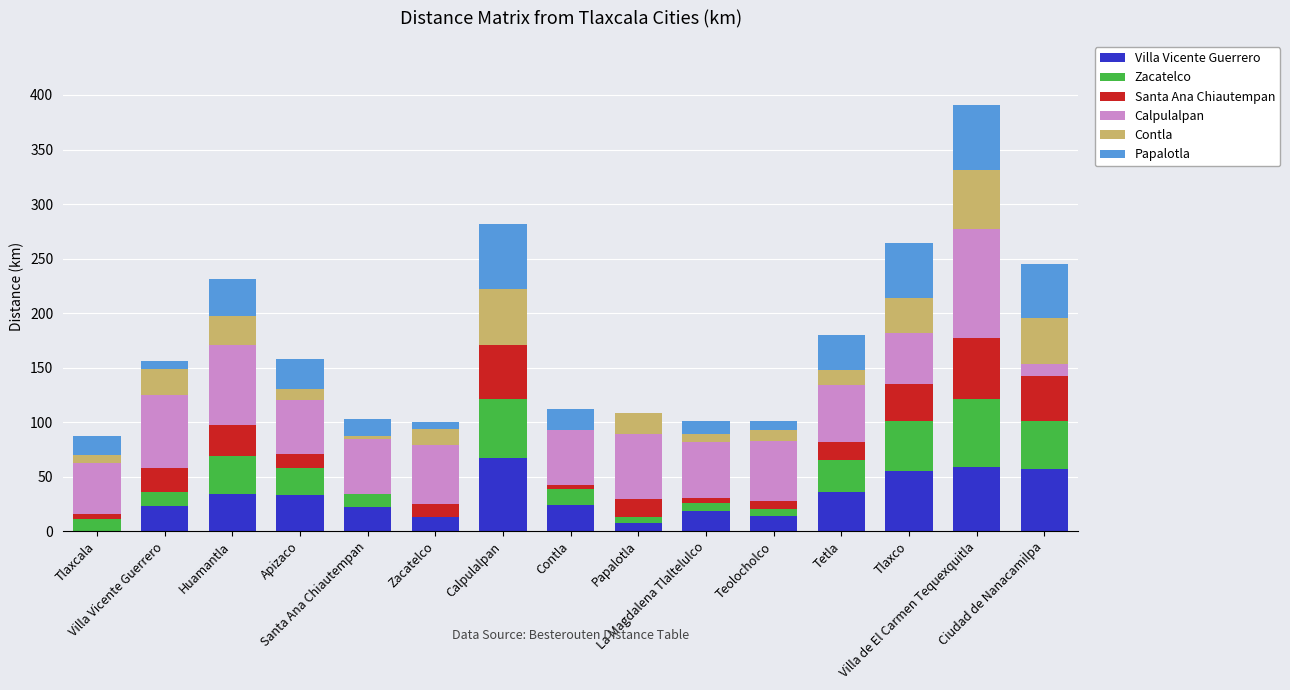

Count the number of data series in this chart.

6